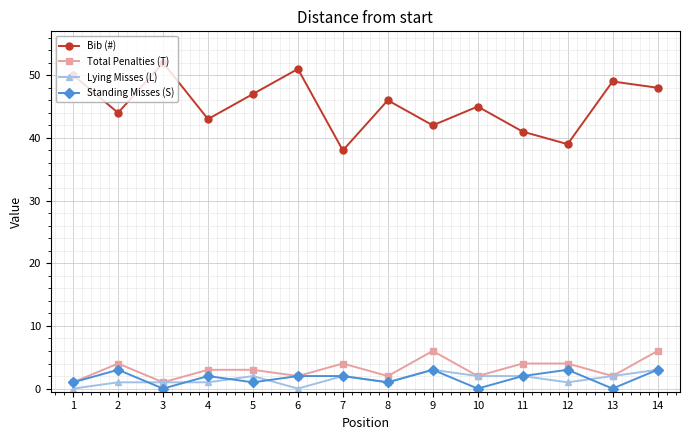

How many Standing Misses (S) values are between 1 and 3?

11